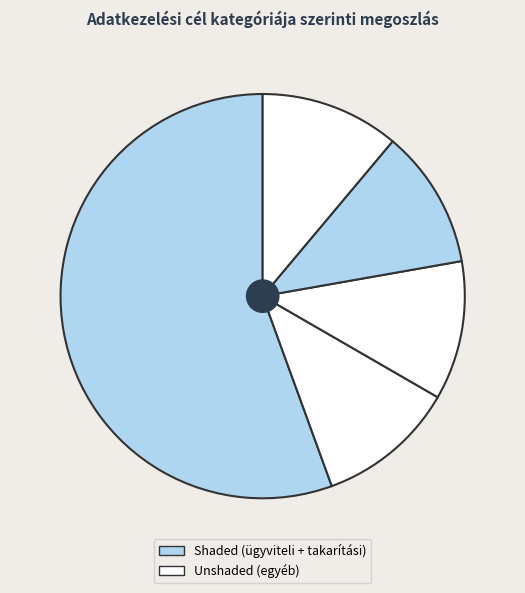

How many segments does this pie chart have?

5